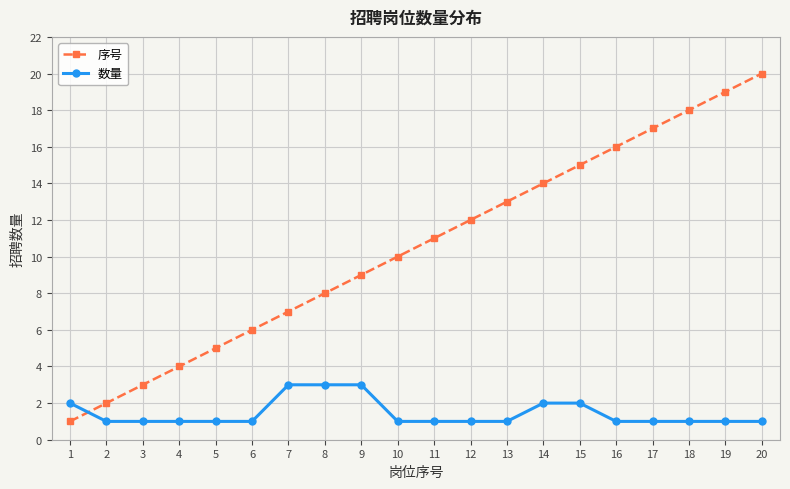

What is the difference between the 序号 values at 2 and 17?

15